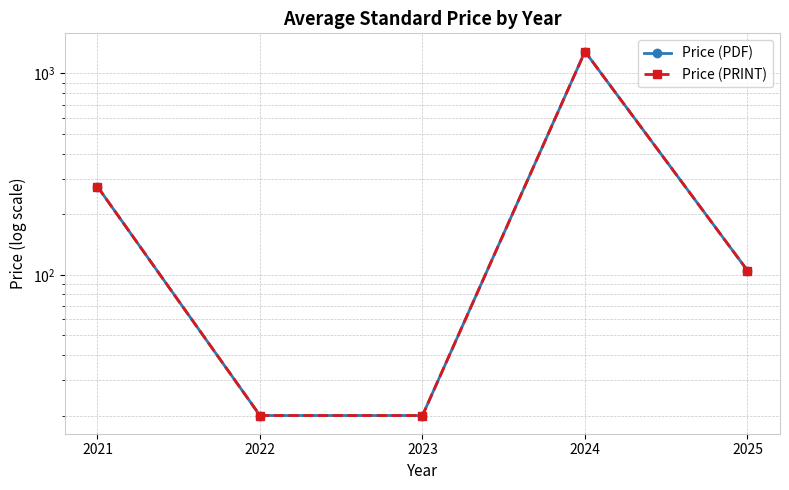

The Price (PRINT) series shows 1284.3 at 2024. True or false?

True